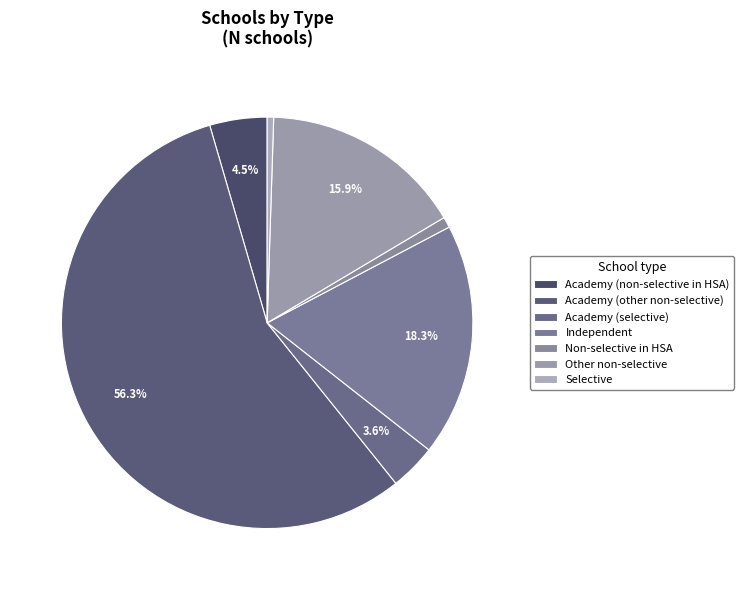

How many segments does this pie chart have?

7